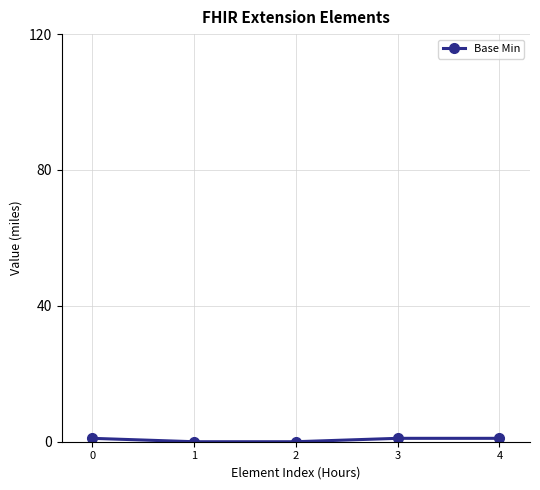

True or false: there are more than 2 points higher than both neighbors.

False